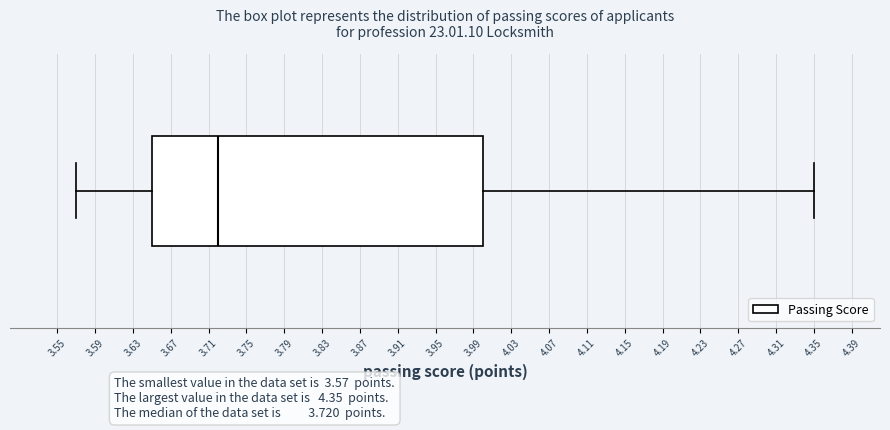

Where is the right edge of the box on the x-axis? The values are not printed on the chart, so give them approximately, as read against the axis.

4.00